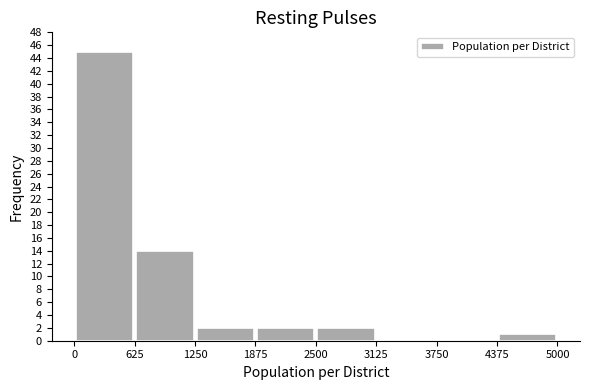

Which range on the x-axis has the tallest bar?

0 to 625